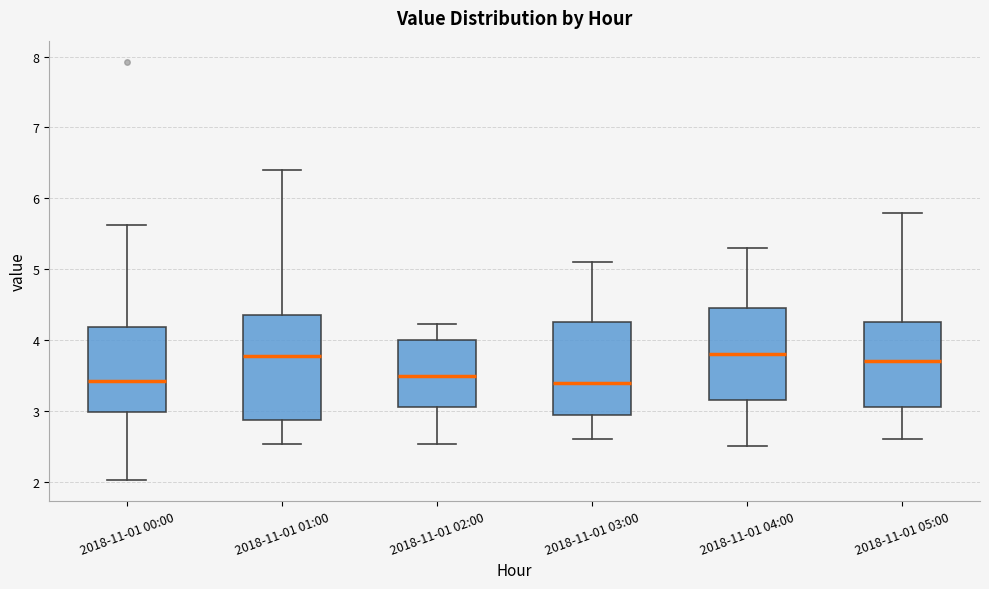

Reading left to right, read every box against the y-axis: the position of its median line, the range the box covers, and the ends of its whiskers. The values are not printed on the chart, so give them approximately, as read against the axis.

2018-11-01 00:00: median 3.4, box 3.0 to 4.2, whiskers 2.0 to 5.6
2018-11-01 01:00: median 3.8, box 2.9 to 4.4, whiskers 2.5 to 6.4
2018-11-01 02:00: median 3.5, box 3.1 to 4.0, whiskers 2.5 to 4.2
2018-11-01 03:00: median 3.4, box 3.0 to 4.3, whiskers 2.6 to 5.1
2018-11-01 04:00: median 3.8, box 3.2 to 4.5, whiskers 2.5 to 5.3
2018-11-01 05:00: median 3.7, box 3.1 to 4.3, whiskers 2.6 to 5.8